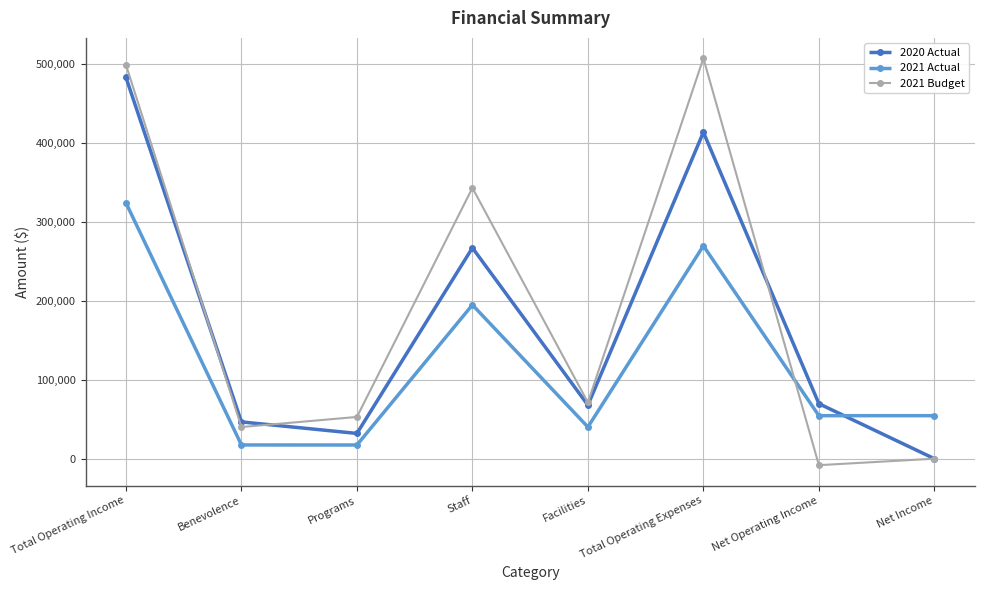

How many categories are shown in the chart?

8